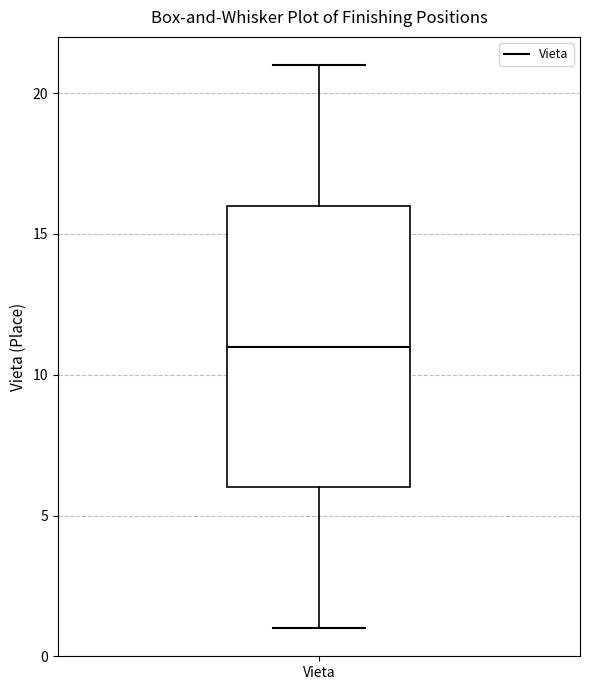

Read this box plot against the y-axis: the position of the median line, the range covered by the box, and the ends of both whiskers. The values are not printed on the chart, so give them approximately, as read against the axis.

median 11, box 6 to 16, whiskers 1 to 21